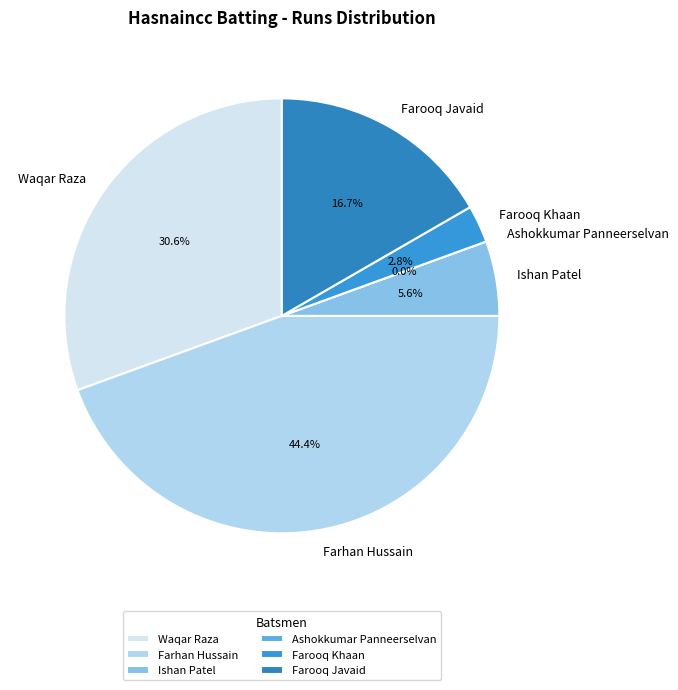

To the nearest percent, what is the difference between the largest and smallest slice percentages?

44%